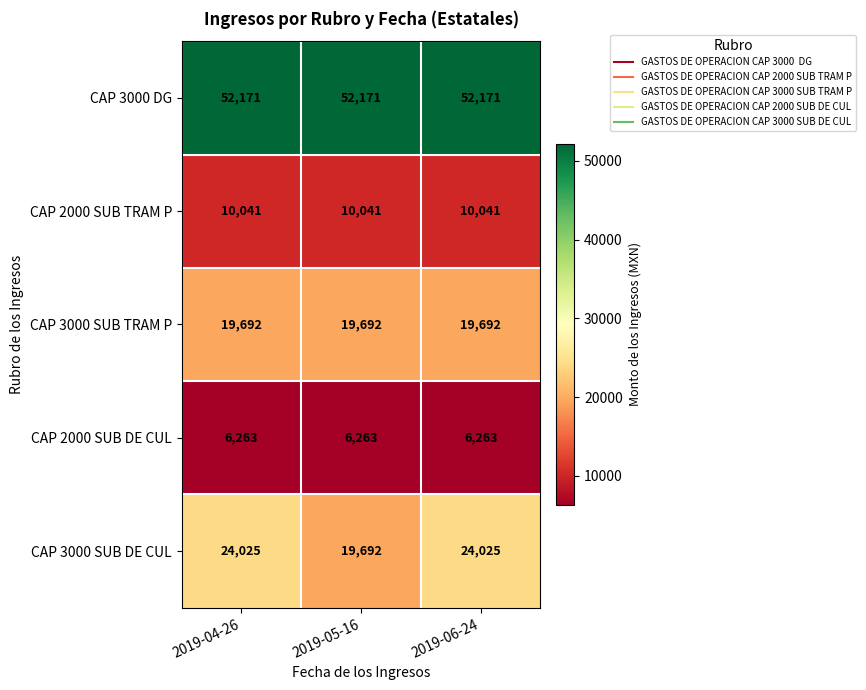

The CAP 3000 DG series shows 52171 at 2019-05-16. True or false?

True